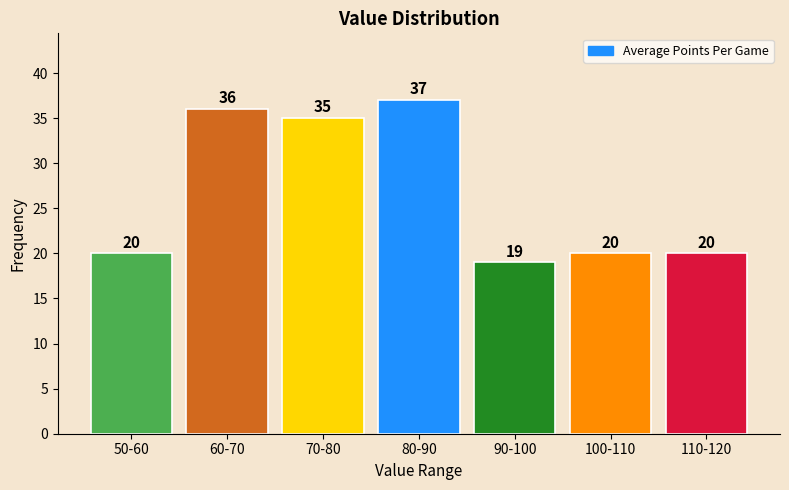

Reading right to left, extract all data points from this chart.

110-120=20	100-110=20	90-100=19	80-90=37	70-80=35	60-70=36	50-60=20